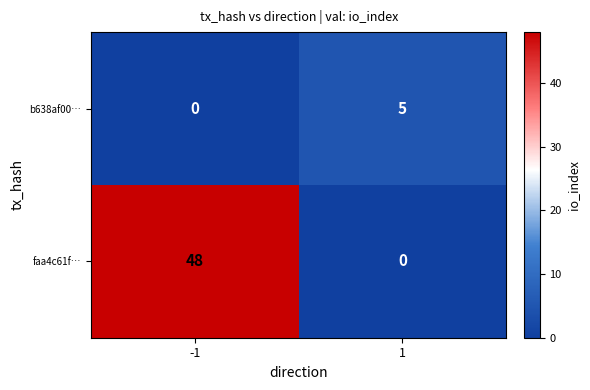

Is the value of faa4c61f… at -1 greater than the value of b638af00… at -1?

Yes